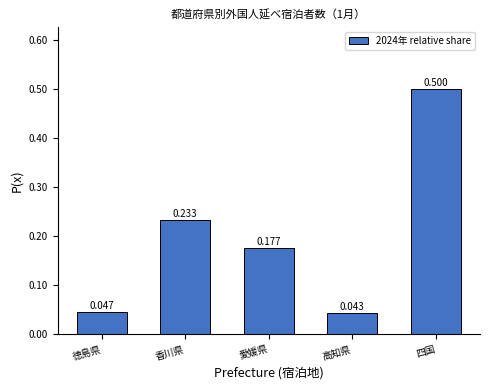

Rank the categories by value from highest to lowest.

四国, 香川県, 愛媛県, 徳島県, 高知県